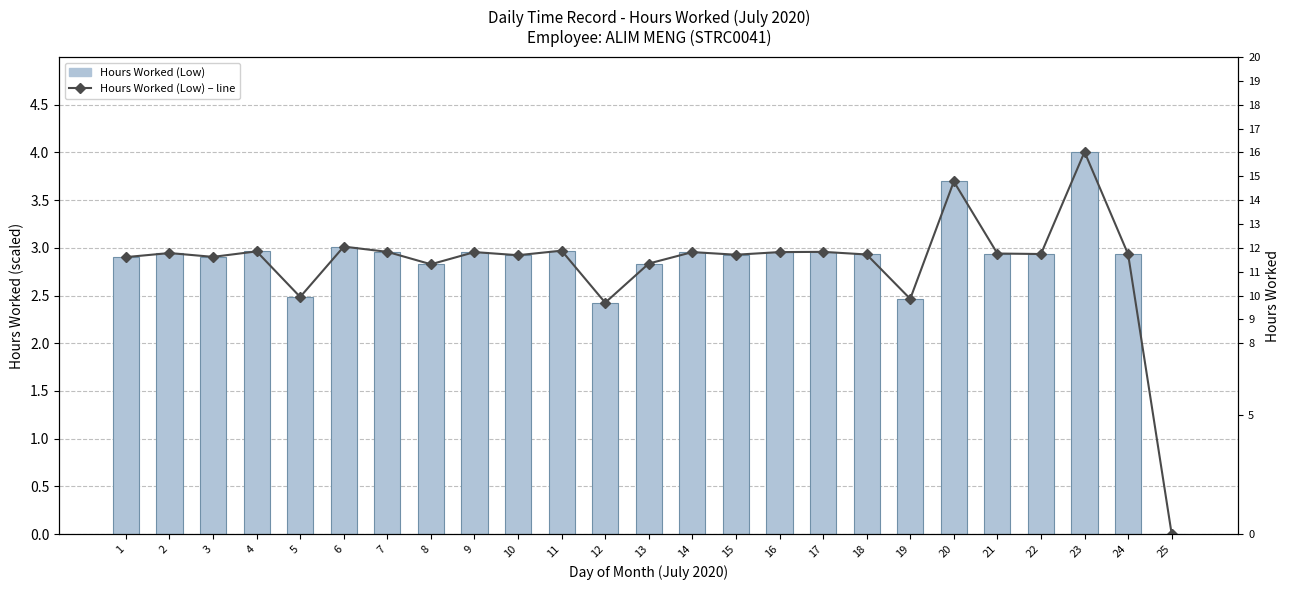

Reading right to left, transcribe all the data shown in this chart.

25=0.0	24=11.7	23=16.0	22=11.7	21=11.8	20=14.8	19=9.9	18=11.7	17=11.8	16=11.8	15=11.7	14=11.8	13=11.3	12=9.7	11=11.9	10=11.7	9=11.8	8=11.3	7=11.8	6=12.1	5=9.9	4=11.8	3=11.6	2=11.8	1=11.6